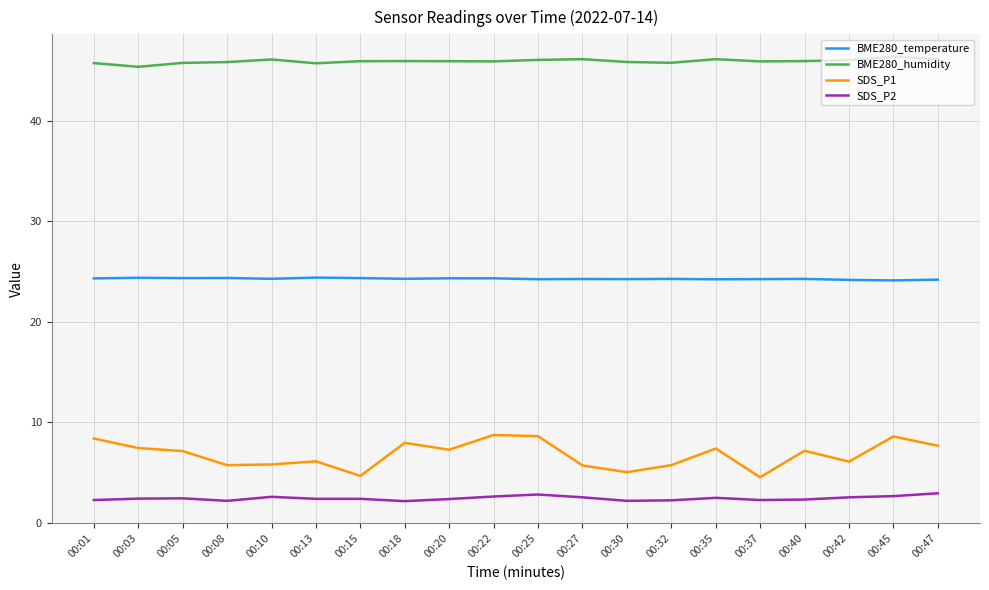

Does the chart display data point markers on the line(s)?

No